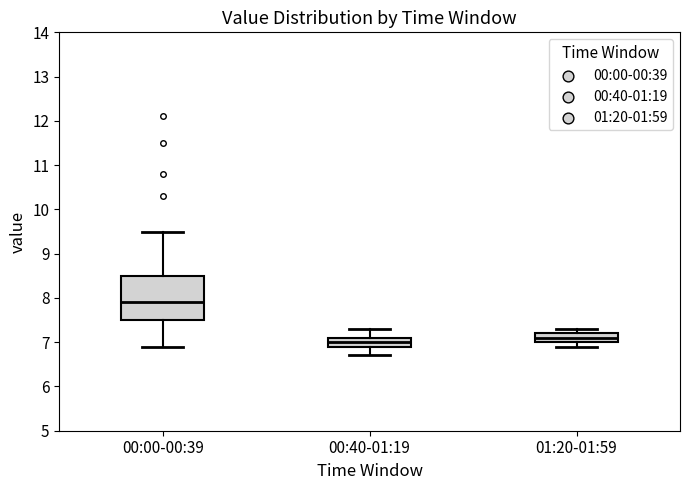

Reading left to right, read every box against the y-axis: the position of its median line, the range the box covers, and the ends of its whiskers. The values are not printed on the chart, so give them approximately, as read against the axis.

00:00-00:39: median 7.9, box 7.5 to 8.5, whiskers 6.9 to 9.5
00:40-01:19: median 7.0, box 6.9 to 7.1, whiskers 6.7 to 7.3
01:20-01:59: median 7.1, box 7.0 to 7.2, whiskers 6.9 to 7.3